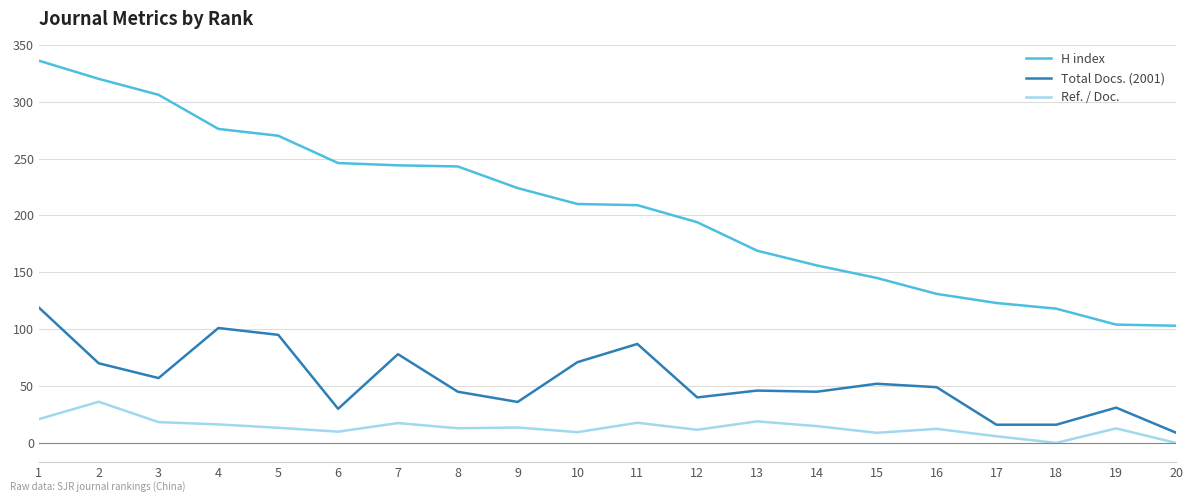

Is the value of H index at 16 greater than the value of Ref. / Doc. at 11?

Yes